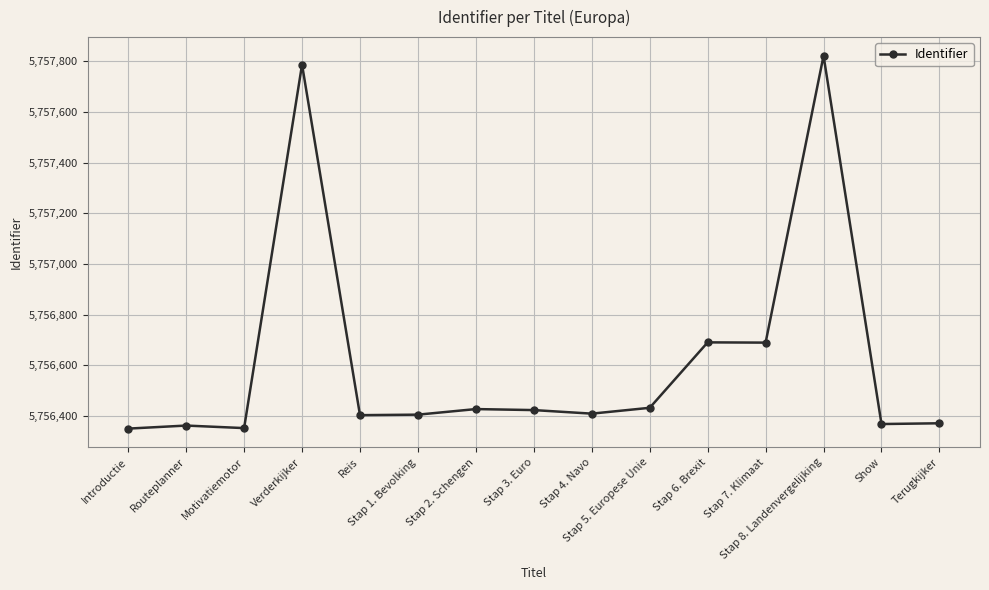

True or false: there are more than 2 points higher than both neighbors.

True